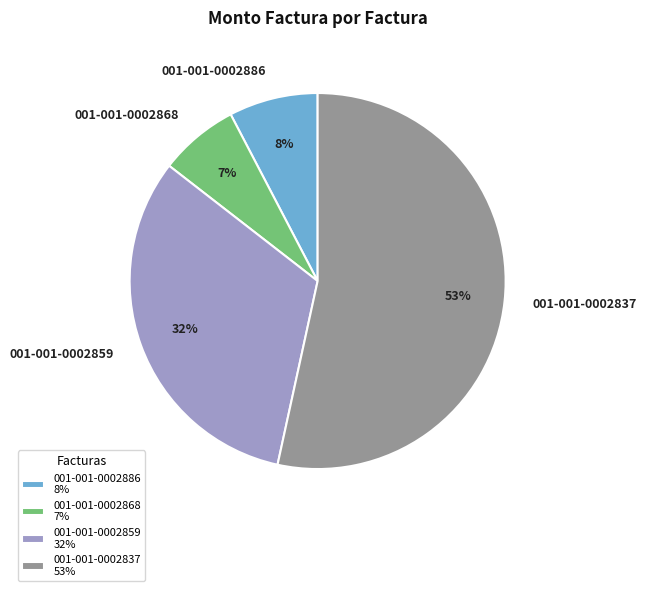

Combined, do 001-001-0002868 and 001-001-0002886 account for over 50%?

No